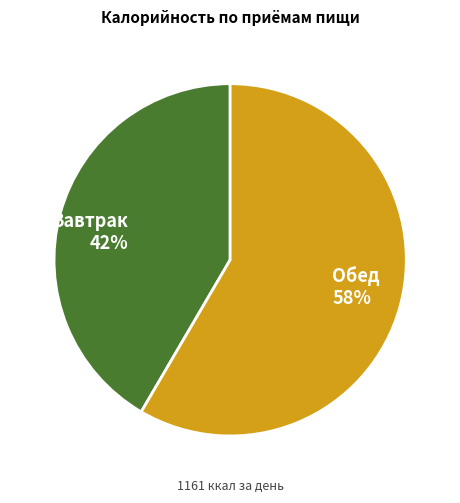

Rank the categories by value from lowest to highest.

Завтрак, Обед